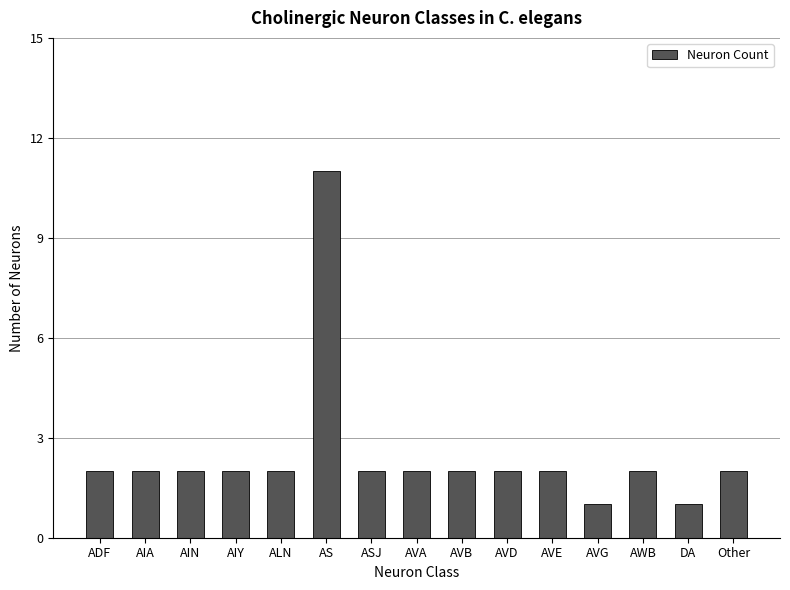

What is the ratio of the value at AVE to the value at AIN?

1.0